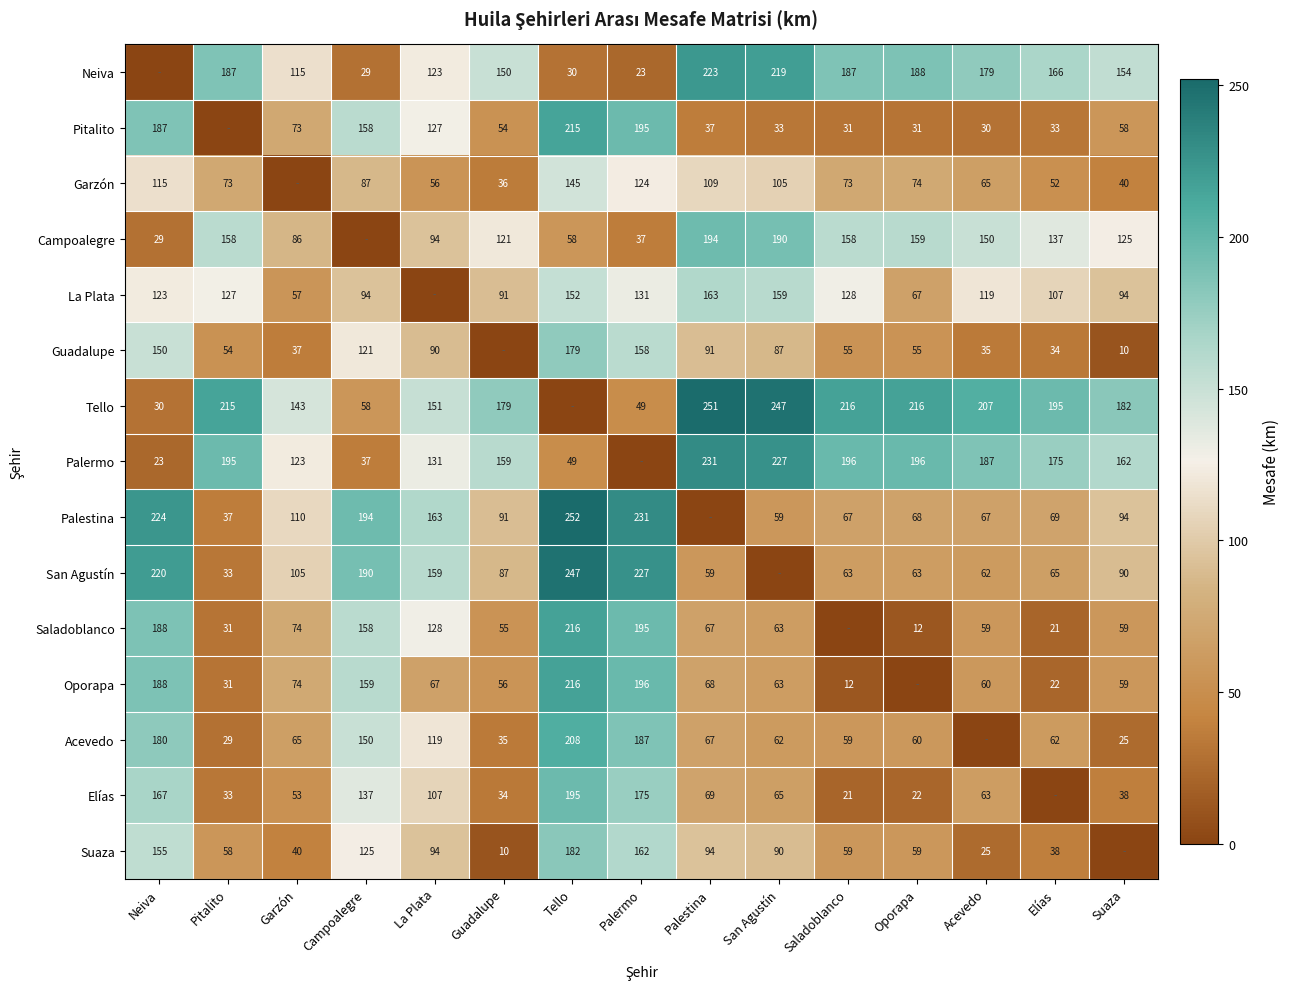

What is the sum of the Tello values at Suaza and Saladoblanco?

398